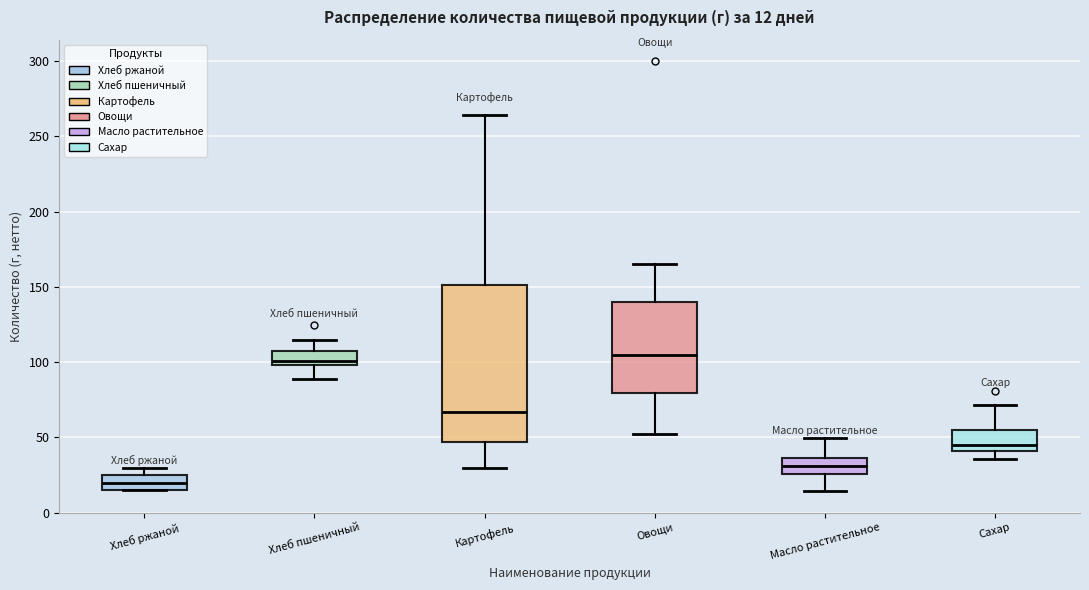

Which box is the tallest, from its lower edge to its upper edge?

Картофель